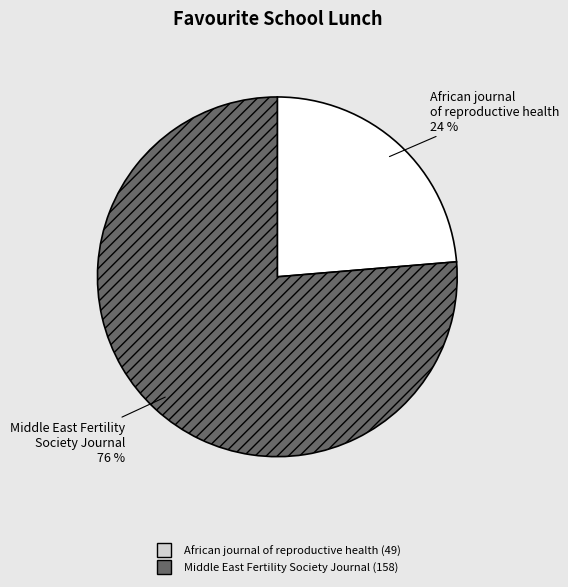

Is it true that Middle East Fertility Society Journal is 88% of the pie?

False